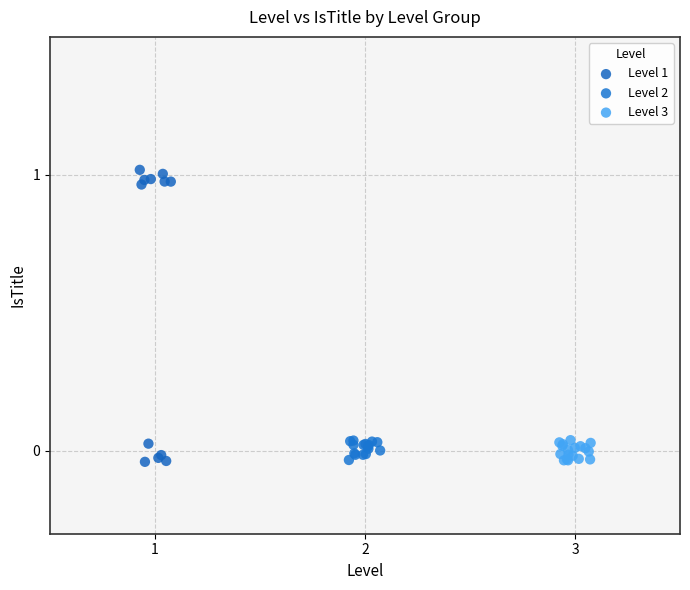

Which series has the widest spread of Y values?

Level 1